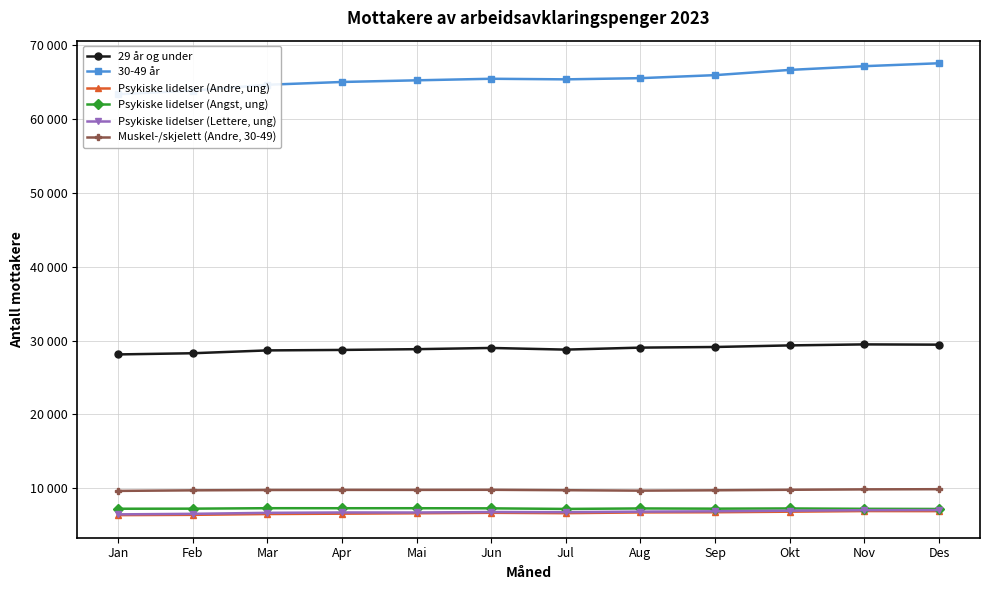

At which category is the sum across all series the highest?

Des